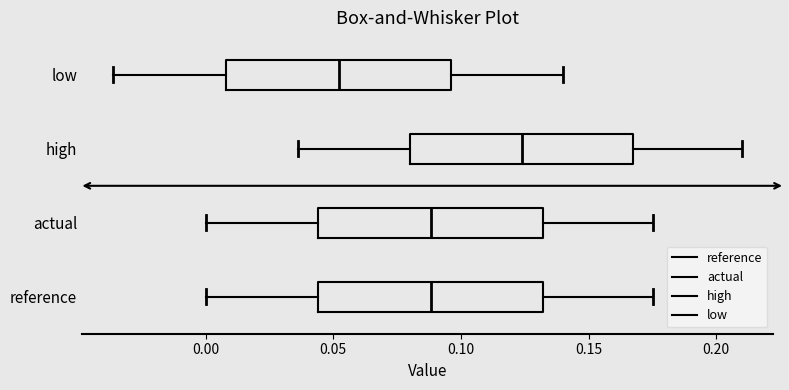

Reading bottom to top, read every box against the x-axis: the position of its median line, the range the box covers, and the ends of its whiskers. The values are not printed on the chart, so give them approximately, as read against the axis.

reference: median 0.090, box 0.045 to 0.130, whiskers 0.000 to 0.175
actual: median 0.090, box 0.045 to 0.130, whiskers 0.000 to 0.175
high: median 0.125, box 0.080 to 0.165, whiskers 0.035 to 0.210
low: median 0.050, box 0.010 to 0.095, whiskers -0.035 to 0.140